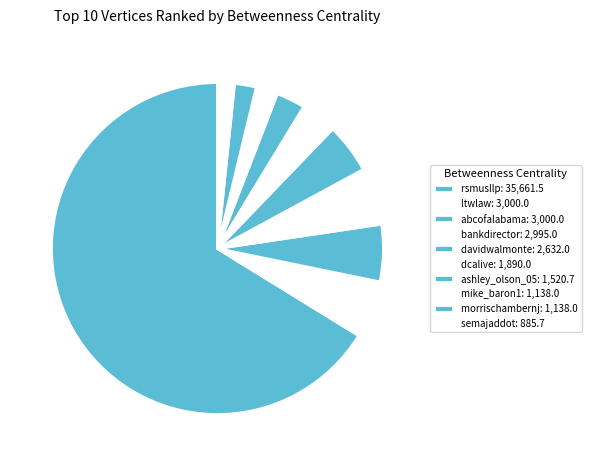

How many slices are in this pie chart?

10